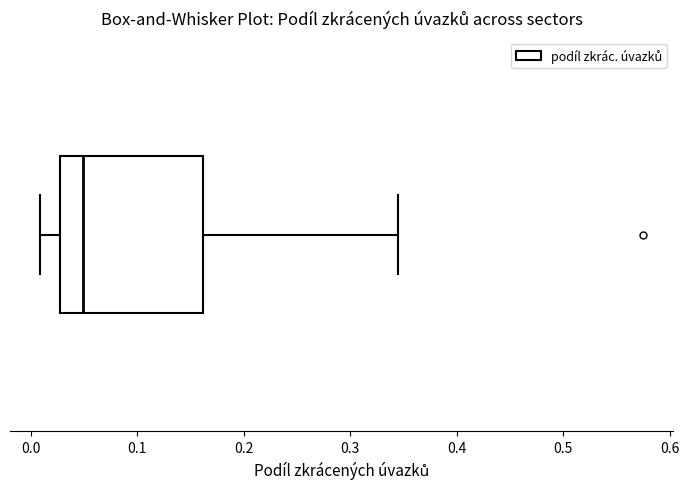

Read this box plot against the x-axis: the position of the median line, the range covered by the box, and the ends of both whiskers. The values are not printed on the chart, so give them approximately, as read against the axis.

median 0.05, box 0.03 to 0.16, whiskers 0.01 to 0.34